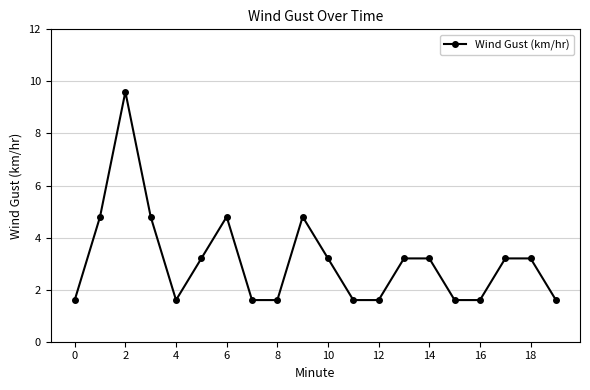

True or false: there are more than 1 points higher than both neighbors.

True